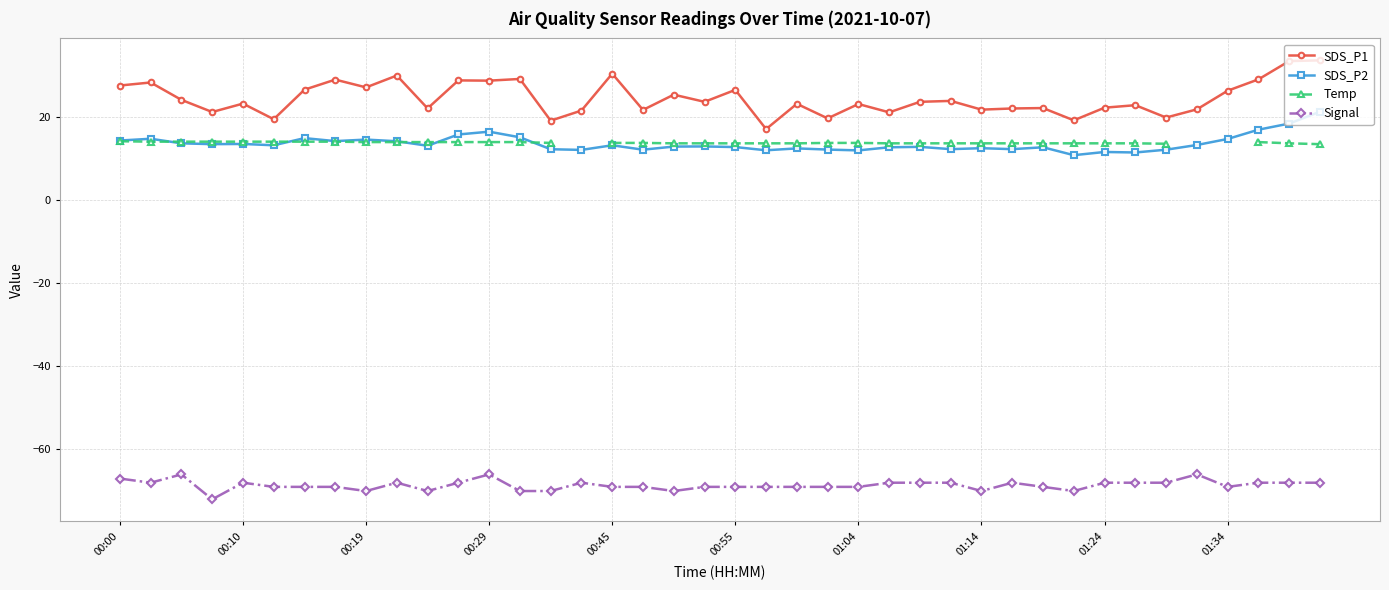

True or false: SDS_P2 and Signal intersect in this chart.

False